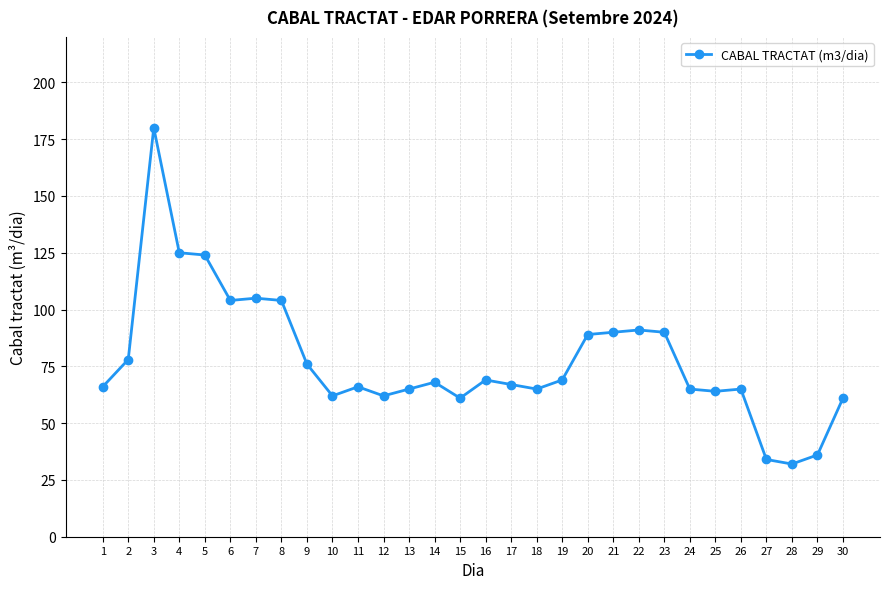

What is the value of the 20th point from the left?

89